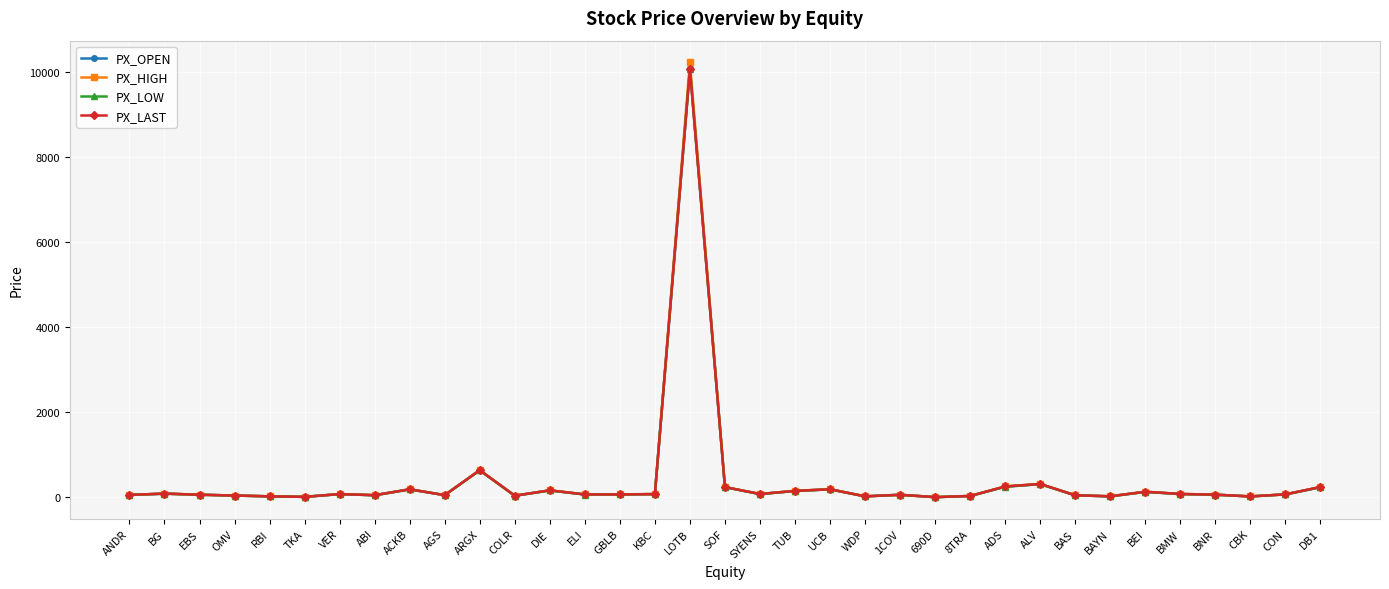

At which category is the sum across all series the highest?

LOTB